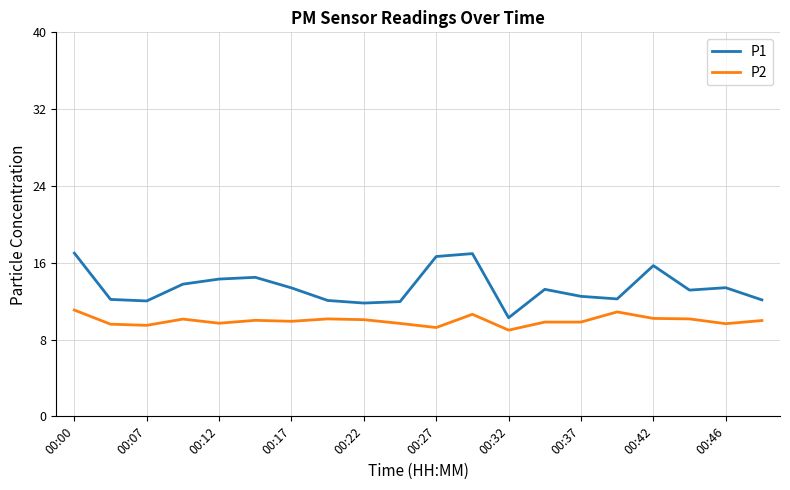

What is the difference between the maximum and minimum values in the P1 series?

6.7